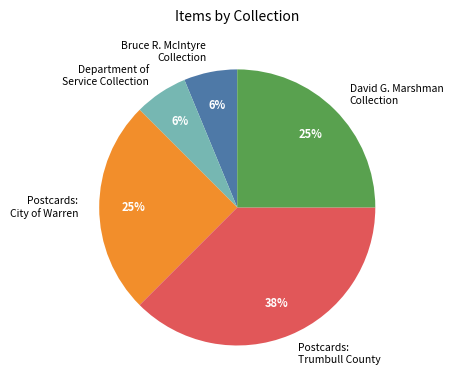

Which has a higher value, Postcards: Trumbull County or Department of Service Collection?

Postcards: Trumbull County